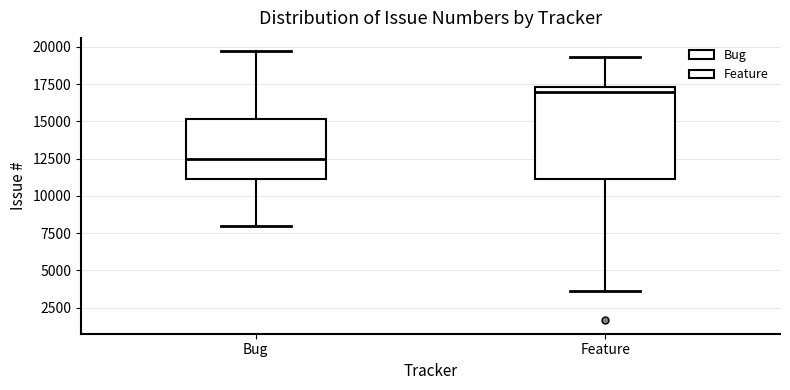

Where does the lower whisker of the box for Bug end on the y-axis? The values are not printed on the chart, so give them approximately, as read against the axis.

8000